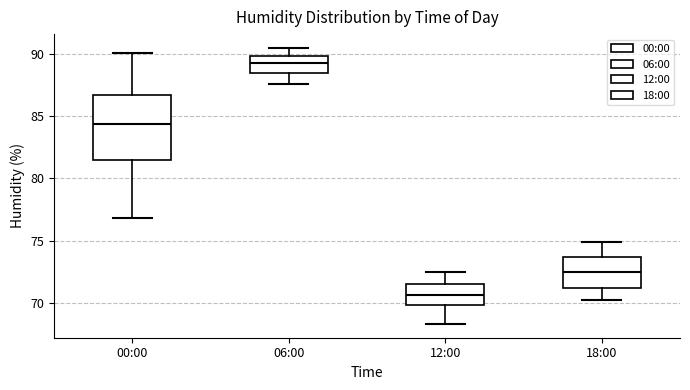

Reading left to right, transcribe this box plot: for each box, give where its median line is, the range the box spans, and where its two whiskers end, as read against the y-axis. The values are not printed on the chart, so give them approximately, as read against the axis.

00:00: median 84.5, box 81.5 to 86.5, whiskers 77.0 to 90.0
06:00: median 89.5, box 88.5 to 90.0, whiskers 87.5 to 90.5
12:00: median 70.5, box 70.0 to 71.5, whiskers 68.5 to 72.5
18:00: median 72.5, box 71.0 to 73.5, whiskers 70.0 to 75.0